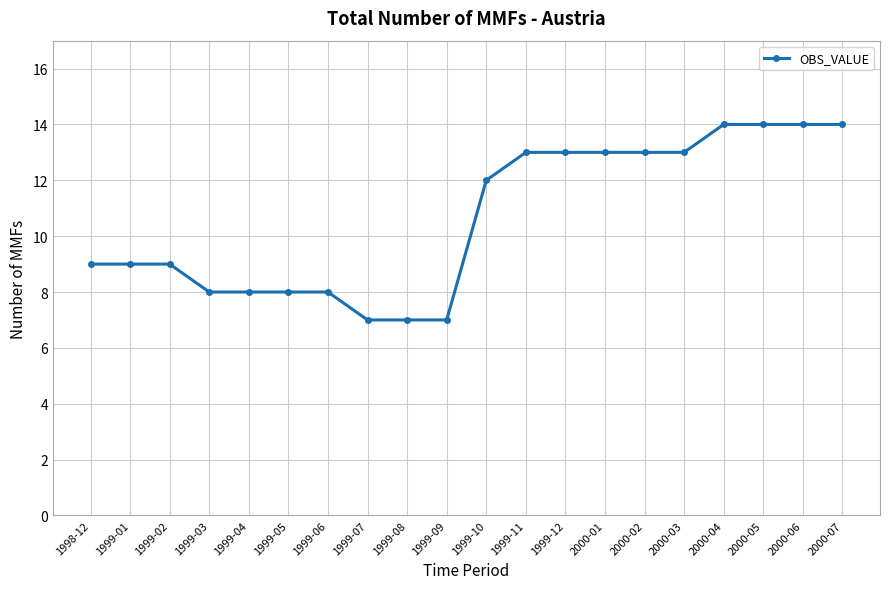

Which has a higher value, 2000-05 or 2000-02?

2000-05